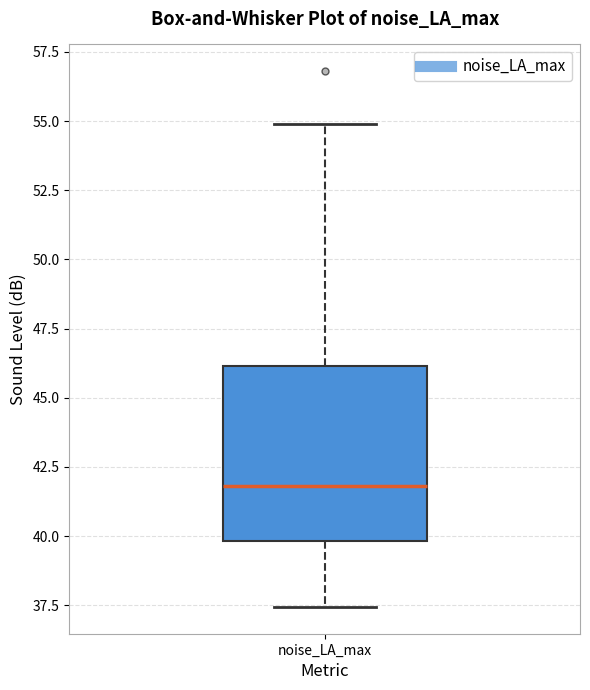

Where does the median line of the box for noise_LA_max sit on the y-axis? The values are not printed on the chart, so give them approximately, as read against the axis.

42.0